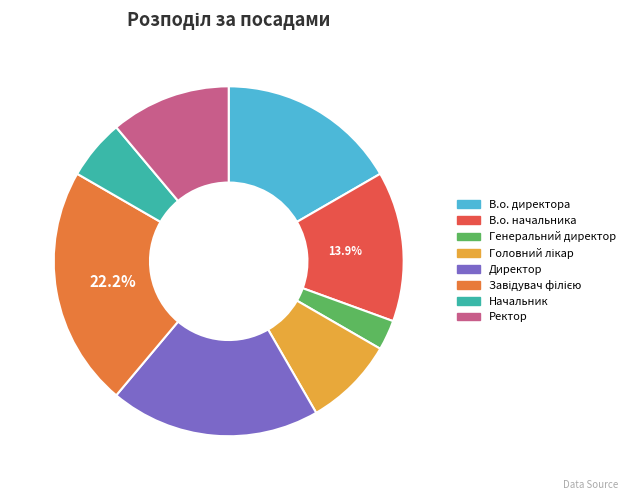

What is the smallest slice in the pie chart?

Генеральний директор